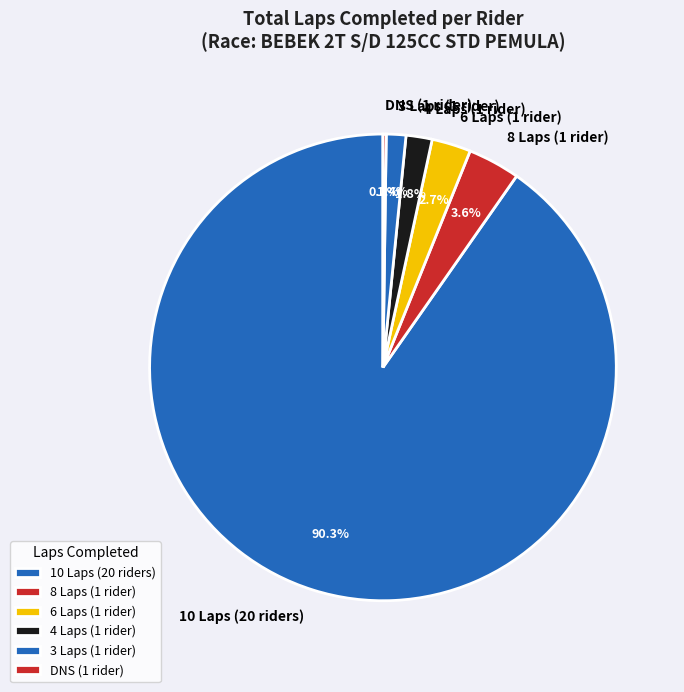

Which slice is the largest?

10 Laps (20 riders)